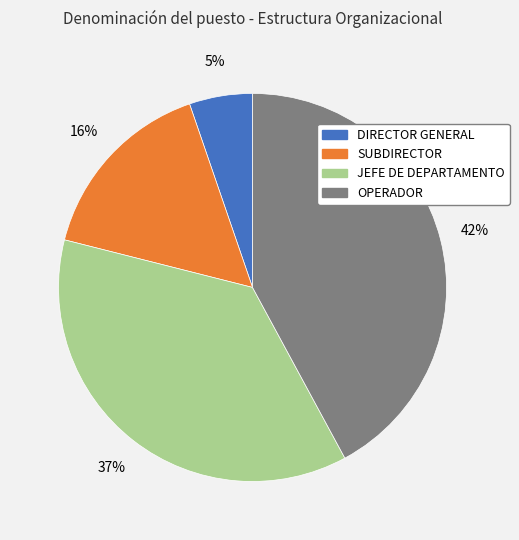

To the nearest percent, what is the difference between the largest and smallest slice percentages?

37%